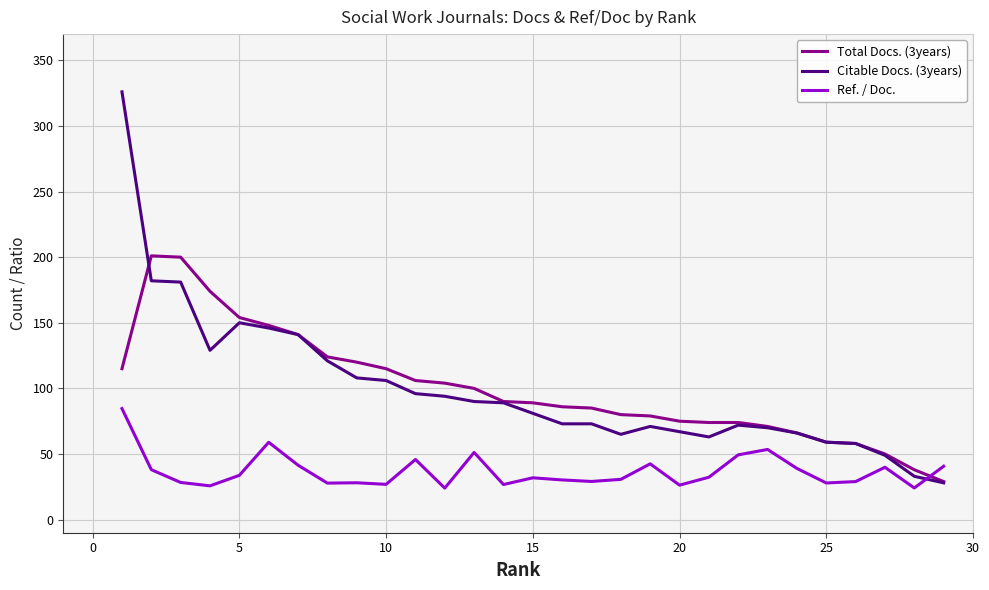

True or false: Citable Docs. (3years) and Ref. / Doc. intersect in this chart.

True